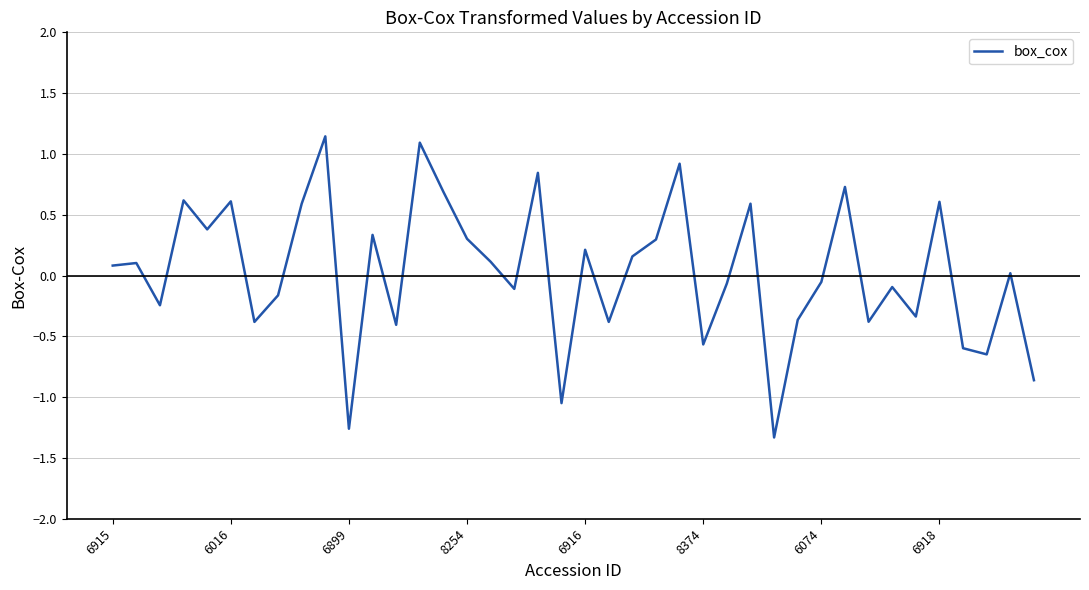

How many values are below zero?

19